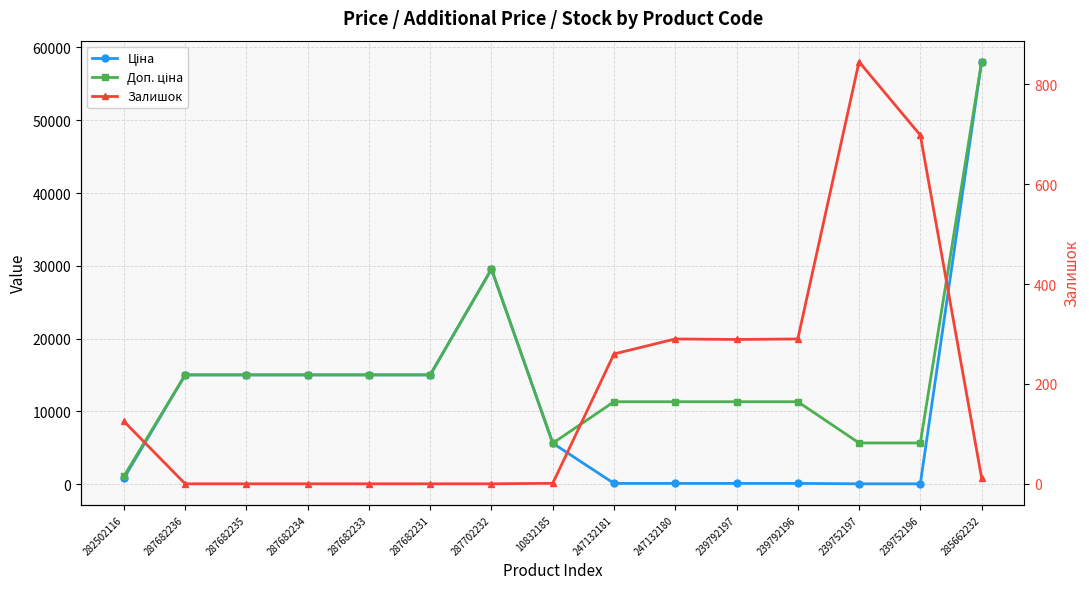

Read the Доп. ціна value at 287682234.

15019.2